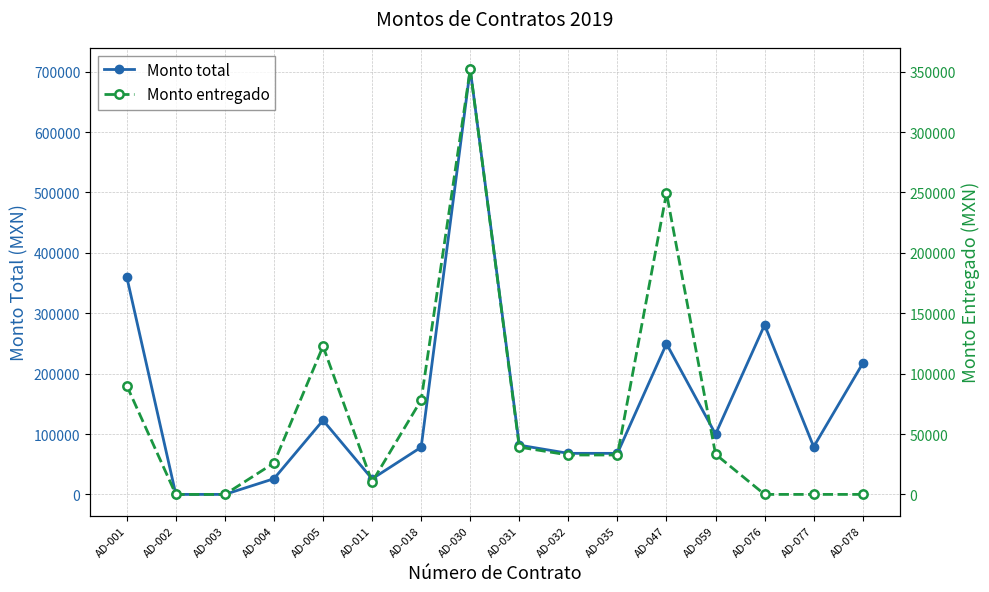

At which label is Monto total closest to 351982?

AD-001